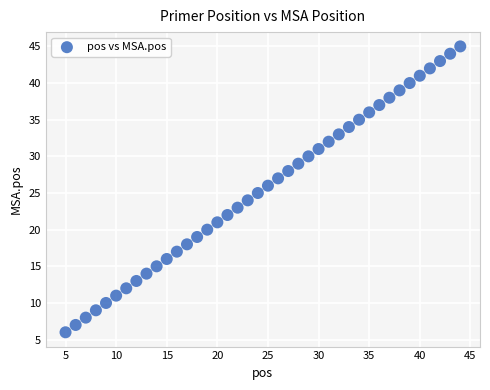

What is the range of X values (max minus min)?

39